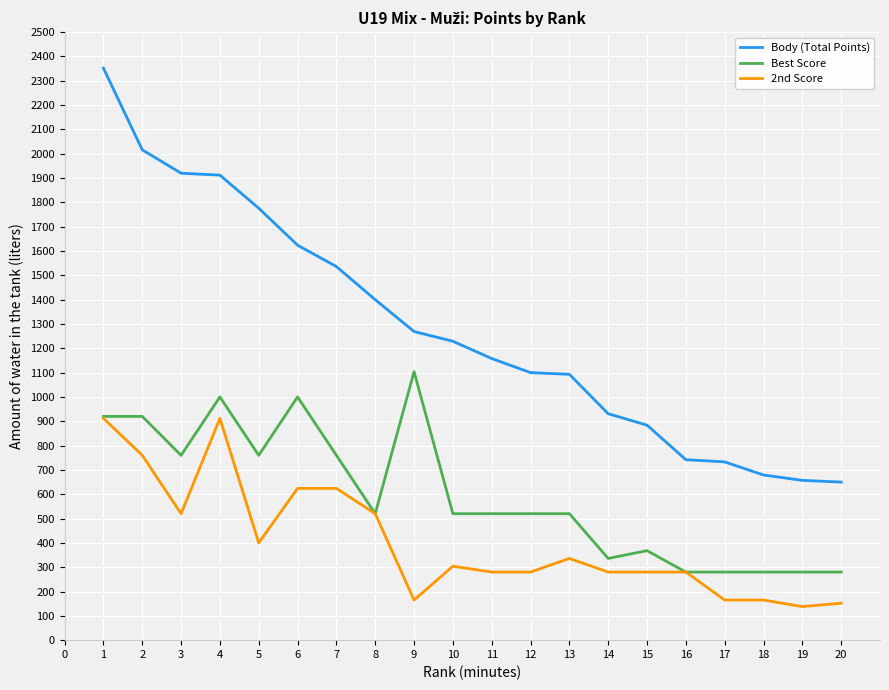

Which series changed the most between 15 and 19?

Body (Total Points)